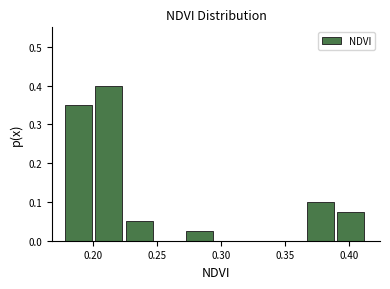

Reading left to right, list every bar in this chart as the range it spans on the x-axis followed by its height. Neither the bar edges nor the heights are printed on the chart, so give them approximately, as read against the axes.

0.180 to 0.200: 0.35
0.200 to 0.225: 0.40
0.225 to 0.250: 0.05
0.250 to 0.270: 0
0.270 to 0.295: 0.03
0.295 to 0.320: 0
0.320 to 0.345: 0
0.345 to 0.365: 0
0.365 to 0.390: 0.10
0.390 to 0.415: 0.08